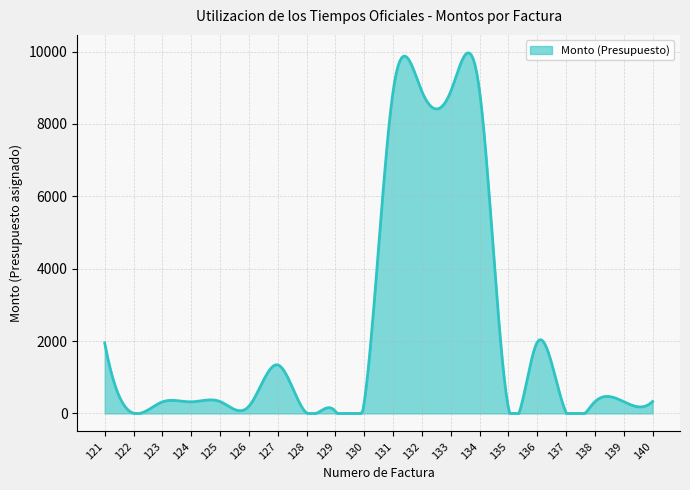

What is the maximum value shown in the chart?

9964.1